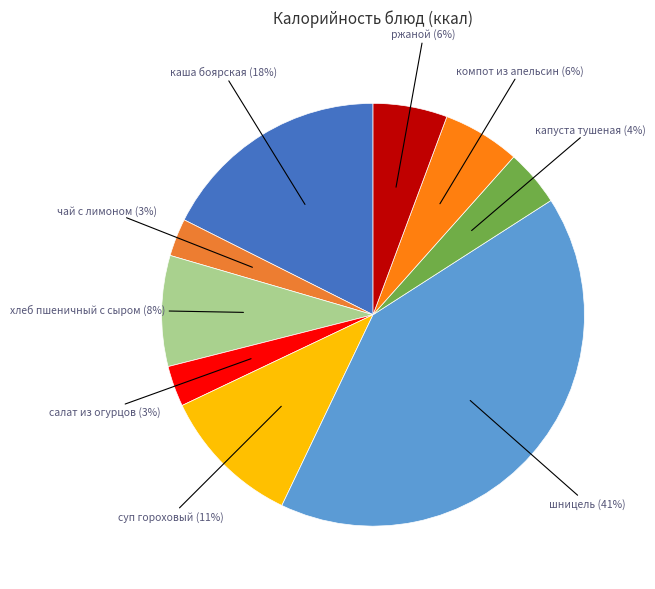

The компот из апельсин slice represents 16% of the pie. True or false?

False